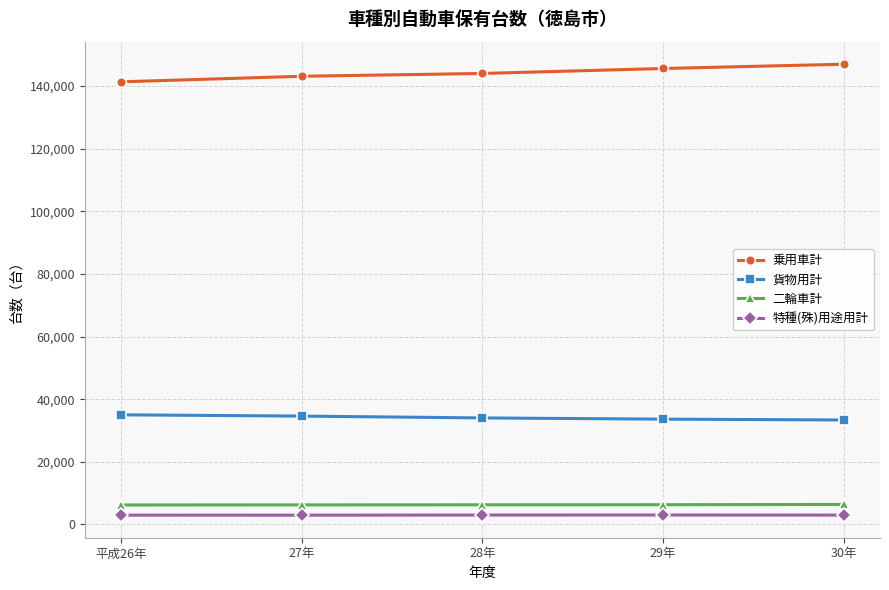

What value does the 二輪車計 series have at 27年?

6247